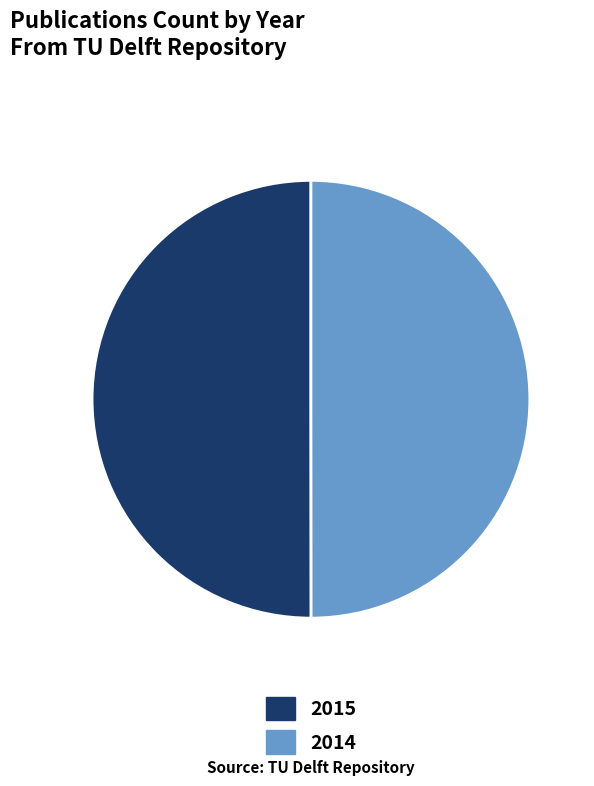

Approximately how many times larger is the value at 2015 compared to 2014?

1.0